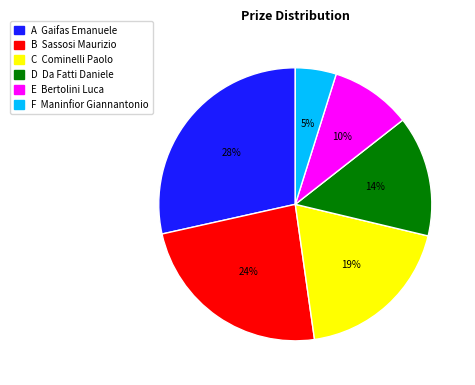

What is the largest slice in the pie chart?

A Gaifas Emanuele